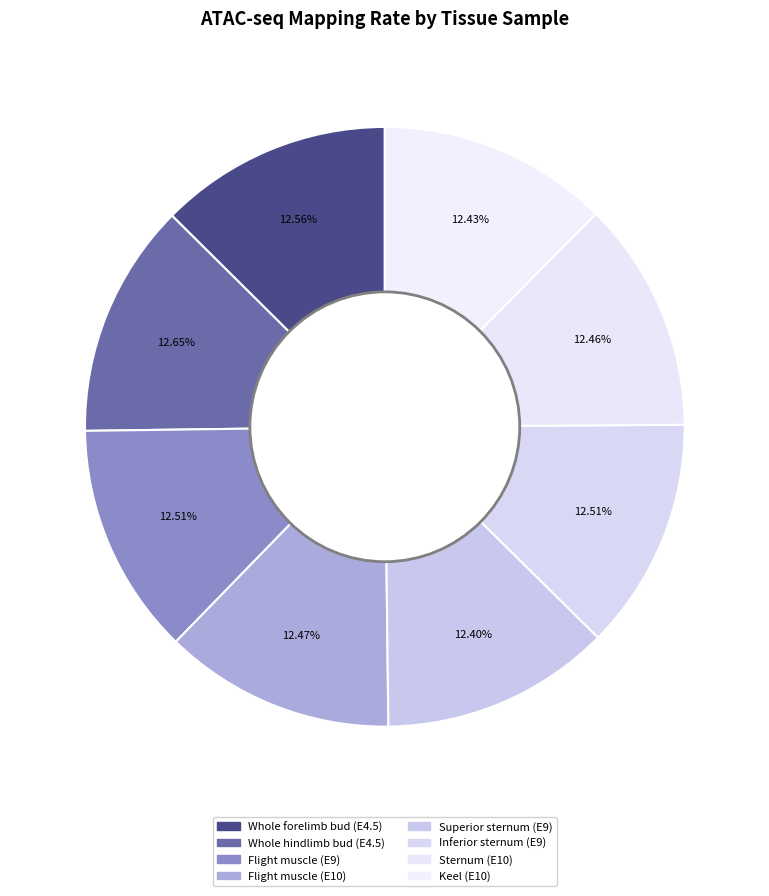

Is there any slice that represents more than half of the pie?

No